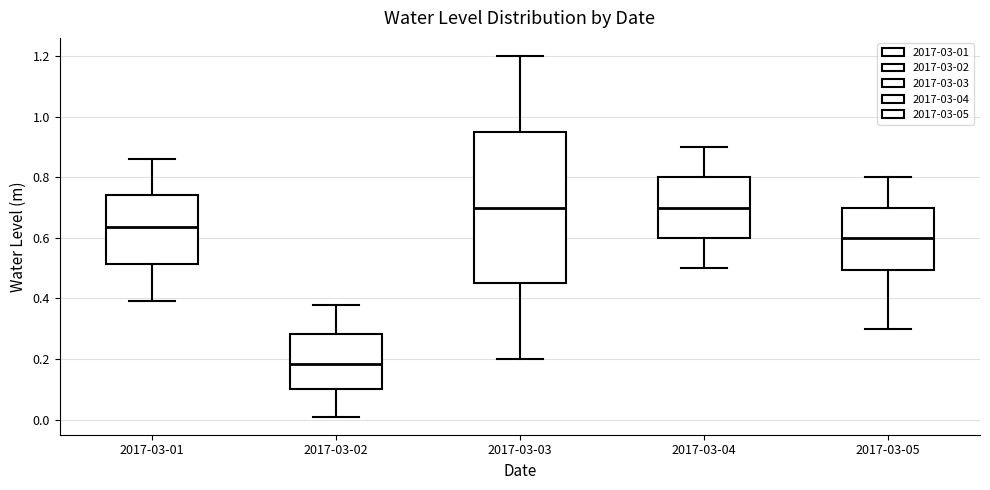

Where is the lower edge of the box for 2017-03-04 on the y-axis? The values are not printed on the chart, so give them approximately, as read against the axis.

0.60